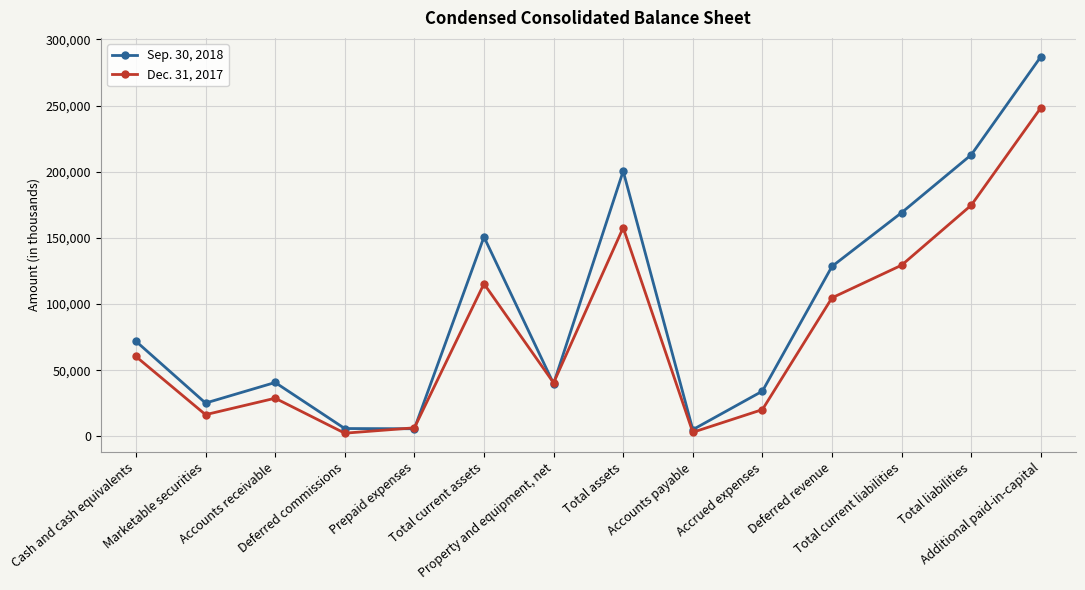

Does the chart display data point markers on the line(s)?

Yes